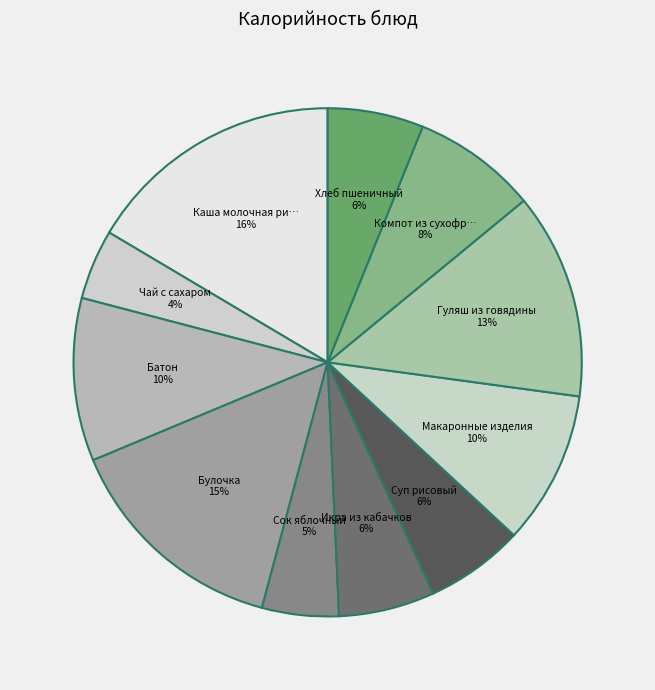

What is the smallest slice in the pie chart?

Чай с сахаром